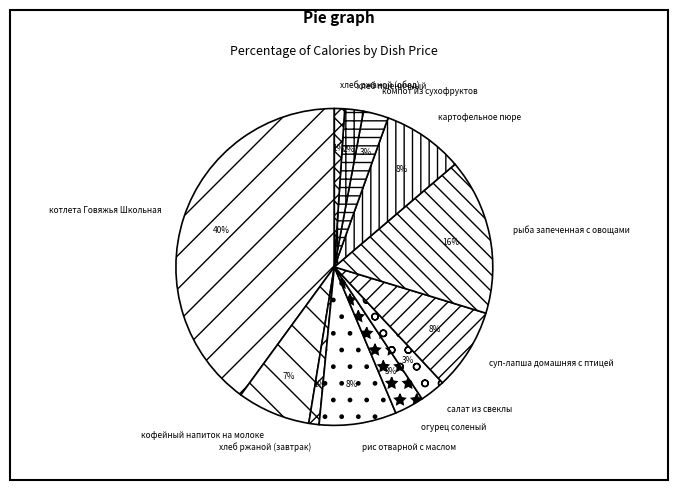

Does котлета Говяжья Школьная represent more than half of the total?

No